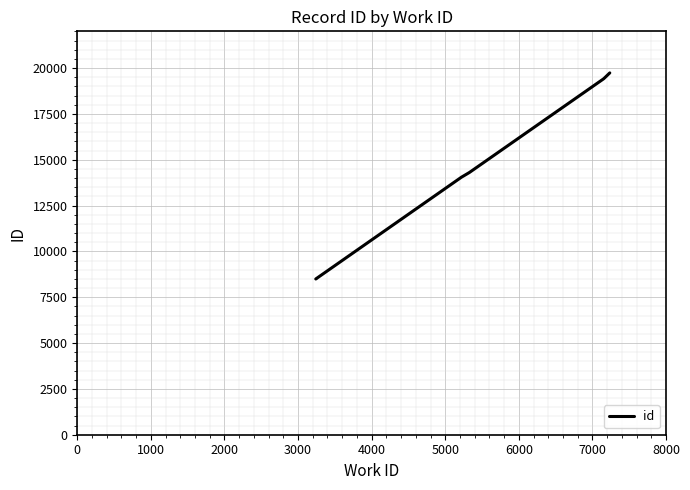

What is the smallest value displayed?

8493